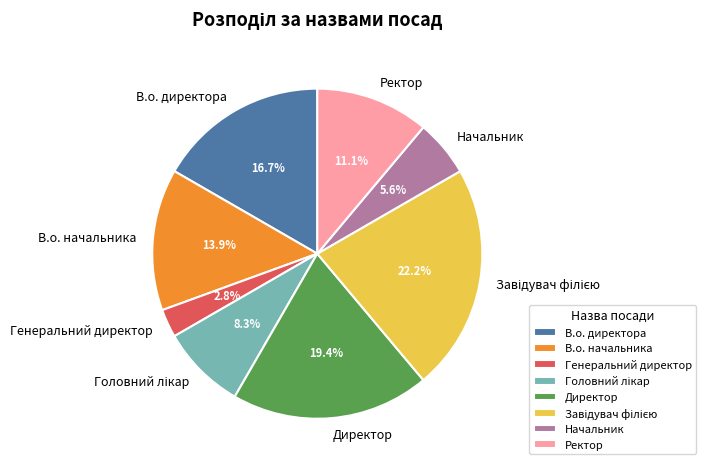

Between Директор and Ректор, which is larger?

Директор